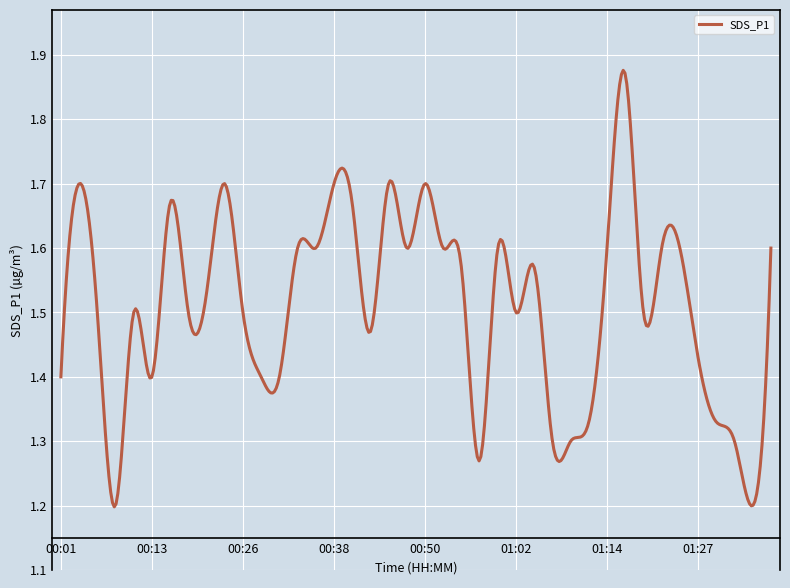

What is the difference between the maximum and minimum values?

0.7